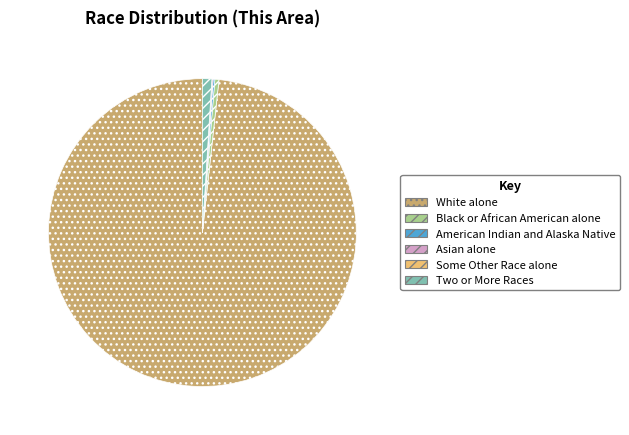

Is there a majority slice in this chart?

Yes